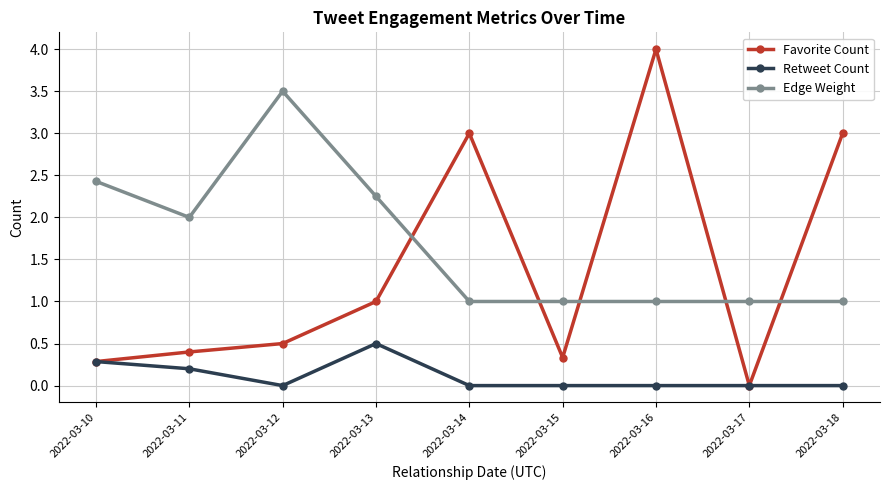

What is the difference between the maximum and minimum values in the Favorite Count series?

4.0